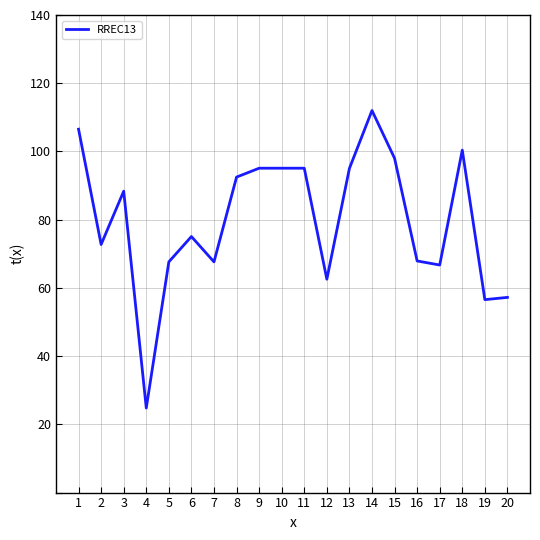

Between 10 and 20, which is larger?

10